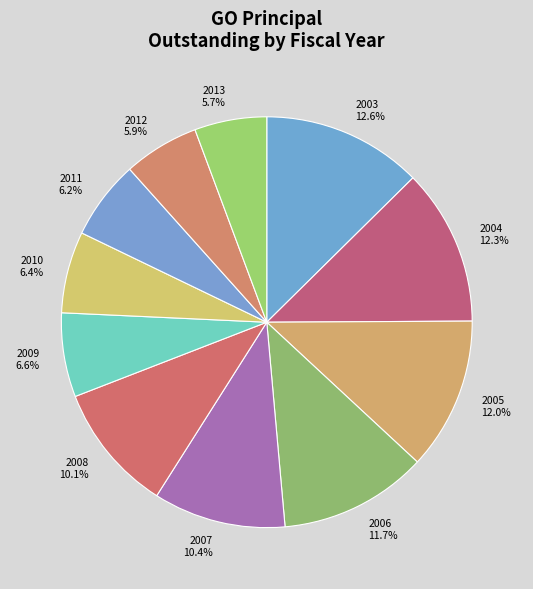

To the nearest percent, what portion does 2011 represent?

6%